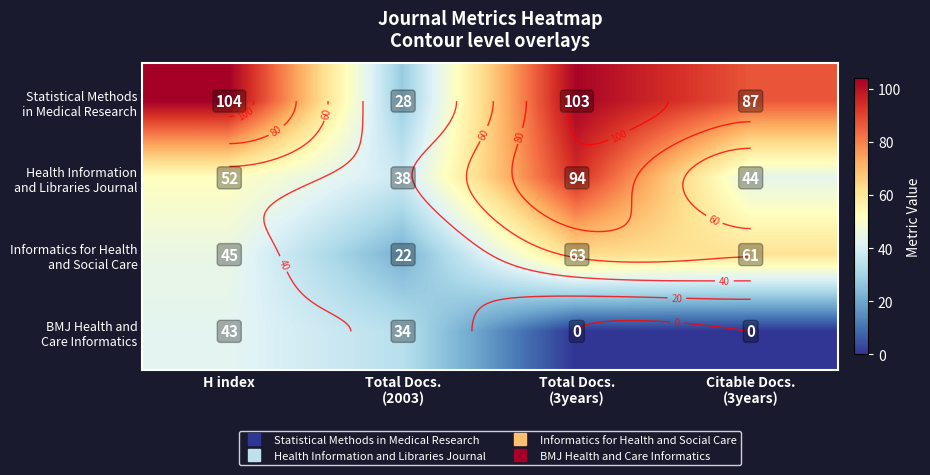

At which category is the sum across all series the highest?

Total Docs.
(3years)